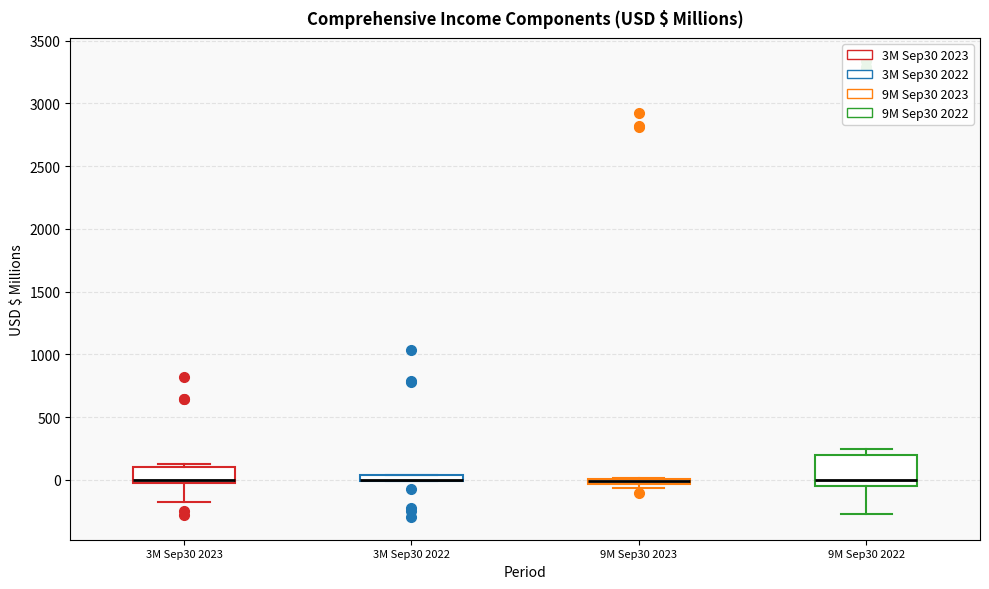

Where does the lower whisker of the box for 3M Sep30 2023 end on the y-axis? The values are not printed on the chart, so give them approximately, as read against the axis.

-200